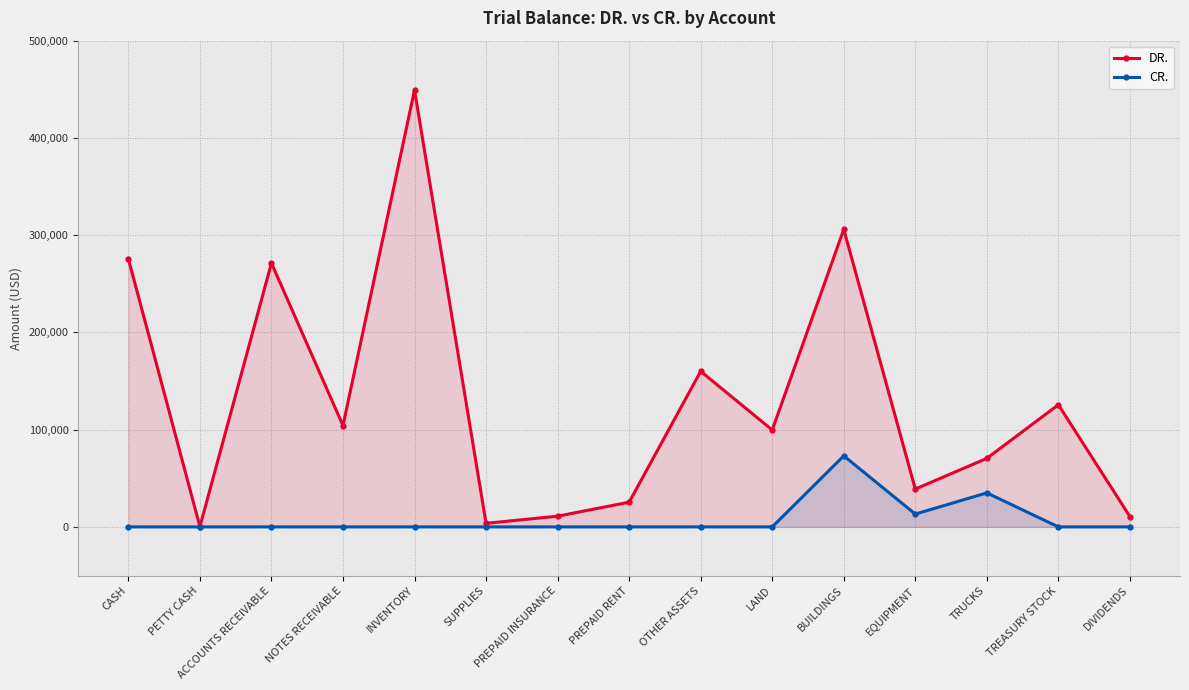

At which category does the chart reach its peak across all series?

INVENTORY